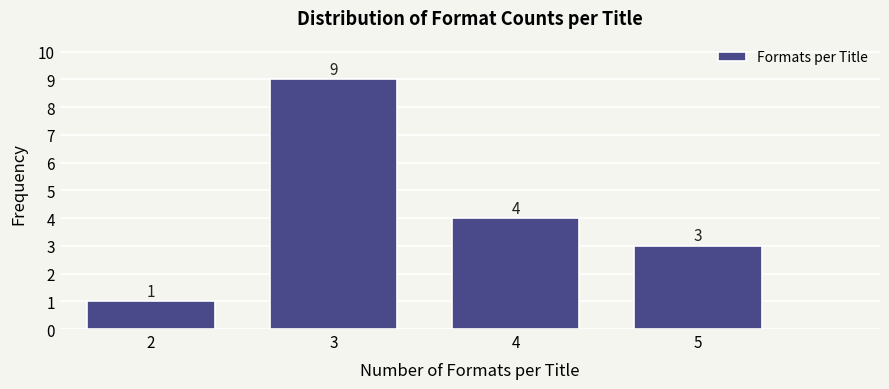

Reading left to right, transcribe this chart: for each bar, give the range it covers on the x-axis and its height.

1.5 to 2.5: 1
2.5 to 3.5: 9
3.5 to 4.5: 4
4.5 to 5.5: 3